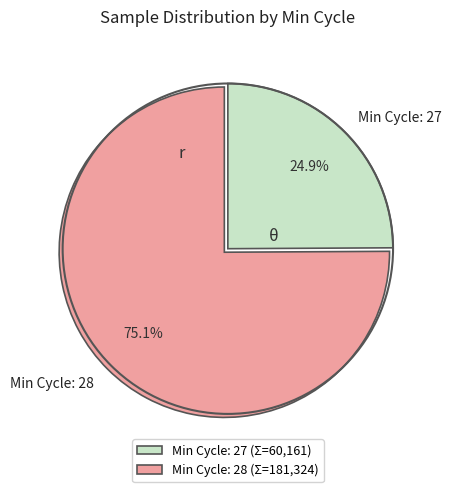

Does any single category account for the majority?

Yes